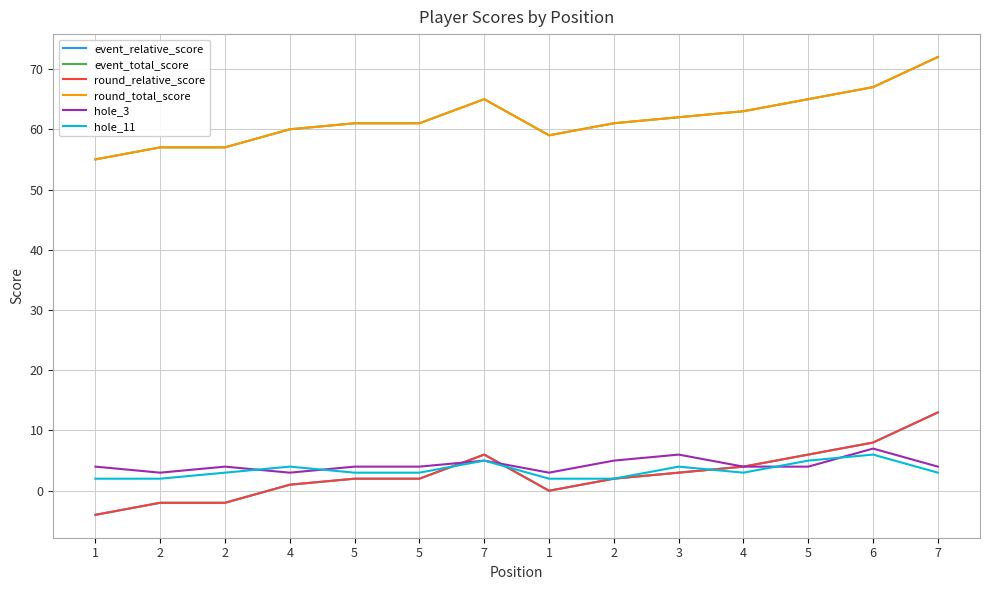

At which category is the sum across all series the highest?

7